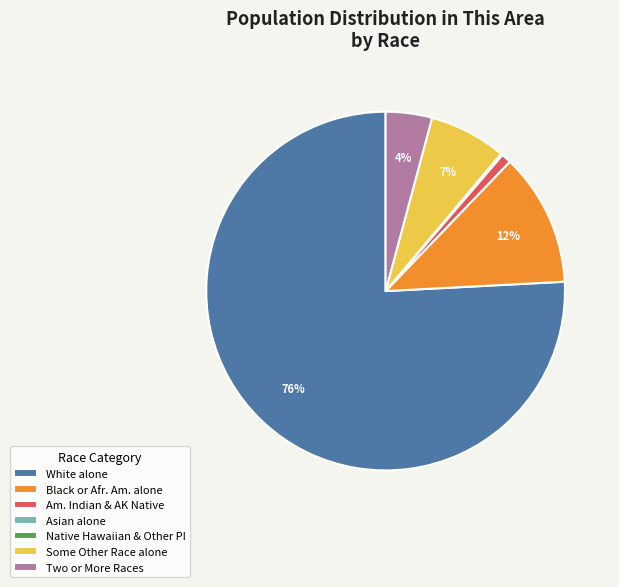

Is it true that Some Other Race alone is 1% of the pie?

False